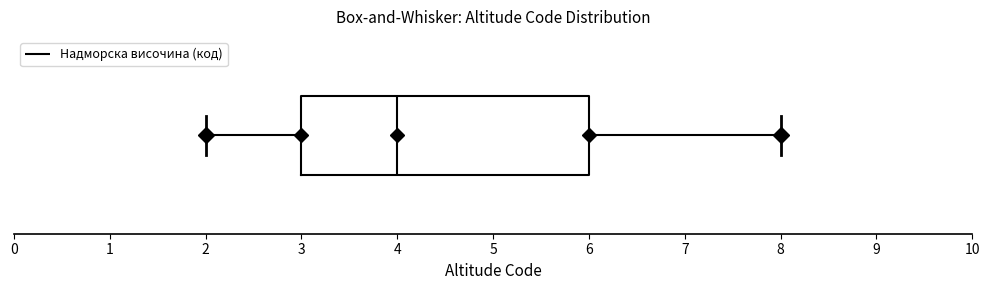

Transcribe this box plot: give where the median line is, the range the box spans, and where the two whiskers end, as read against the x-axis. The values are not printed on the chart, so give them approximately, as read against the axis.

median 4, box 3 to 6, whiskers 2 to 8